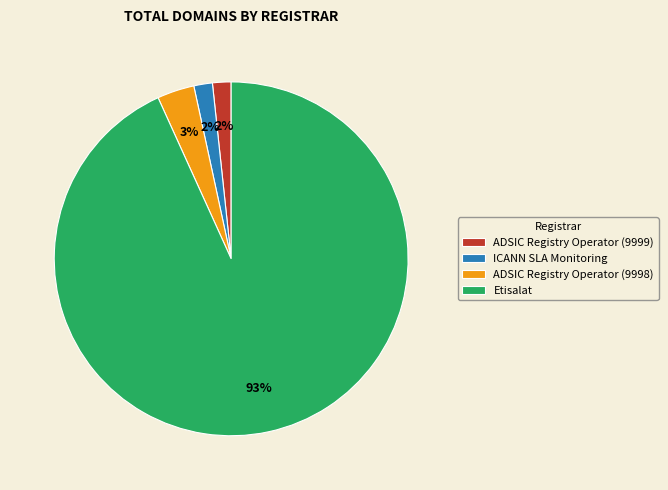

Which category has the biggest portion of the pie?

Etisalat